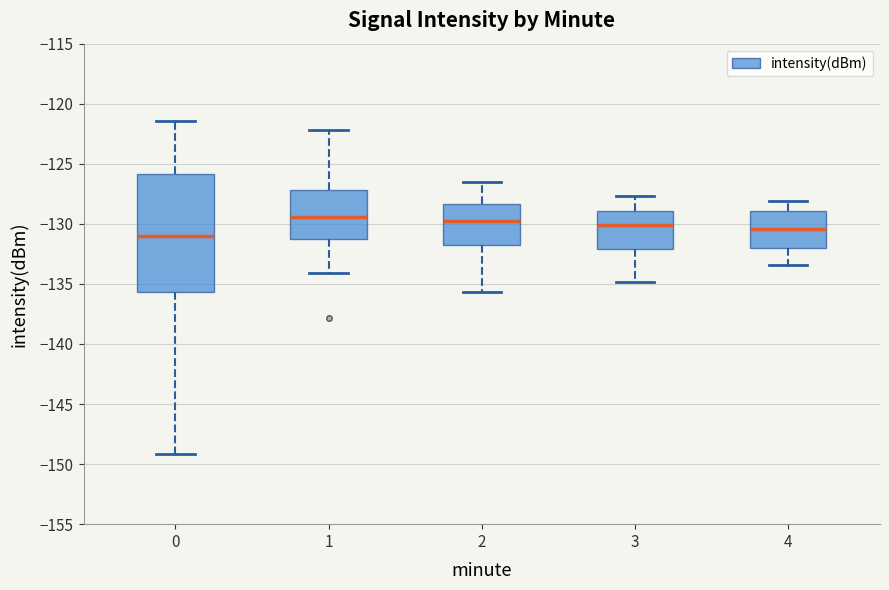

Reading left to right, read every box against the y-axis: the position of its median line, the range the box covers, and the ends of its whiskers. The values are not printed on the chart, so give them approximately, as read against the axis.

0: median -131.0, box -135.5 to -126.0, whiskers -149.0 to -121.5
1: median -129.5, box -131.5 to -127.0, whiskers -134.0 to -122.0
2: median -129.5, box -131.5 to -128.5, whiskers -135.5 to -126.5
3: median -130.0, box -132.0 to -129.0, whiskers -135.0 to -127.5
4: median -130.5, box -132.0 to -129.0, whiskers -133.5 to -128.0